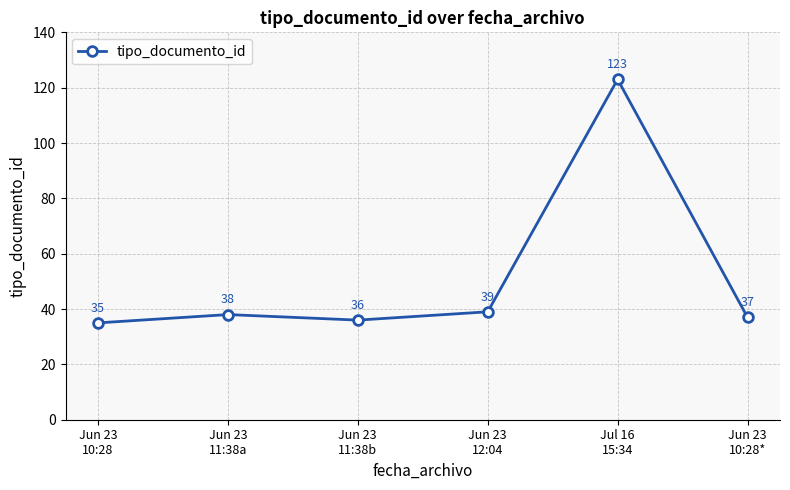

The chart shows a value of 202 at Jul 16
15:34. True or false?

False